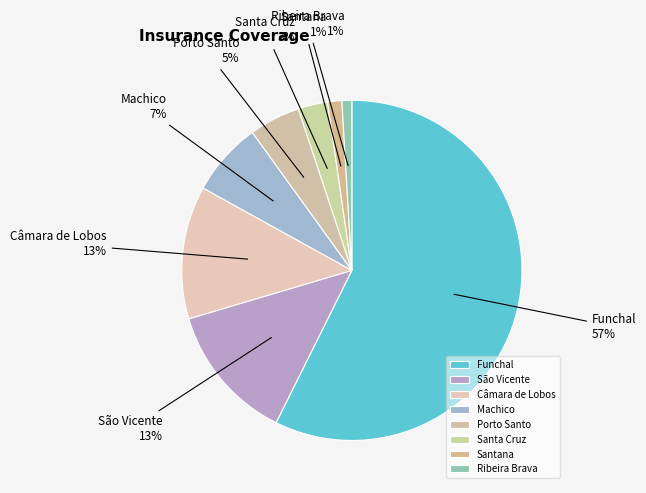

To the nearest percent, what is the difference between the largest and smallest slice percentages?

56%